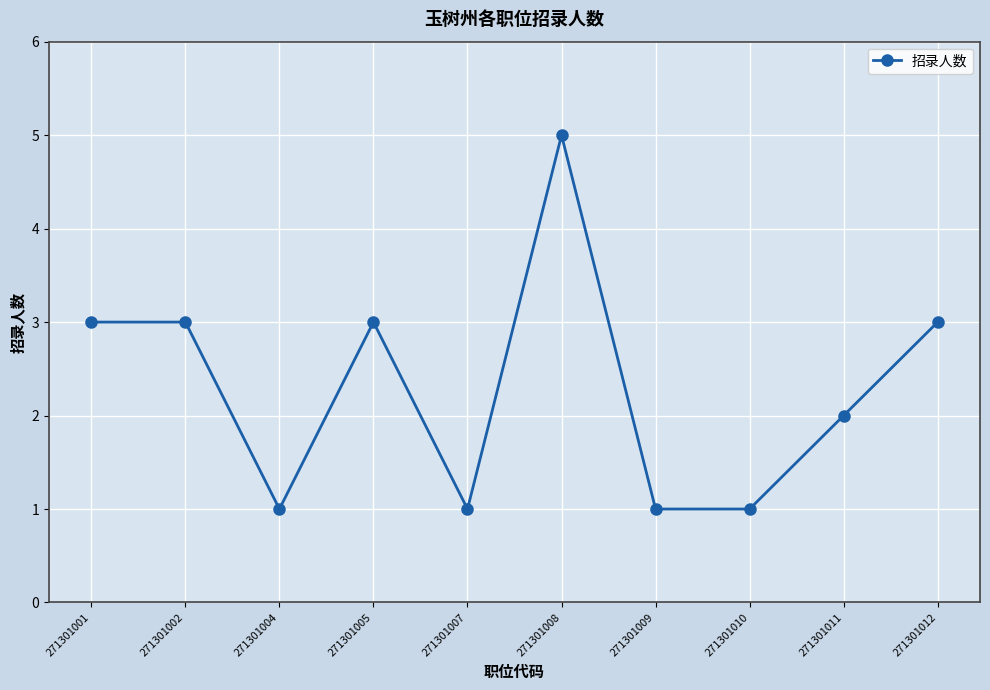

Which has a higher value, 271301012 or 271301010?

271301012